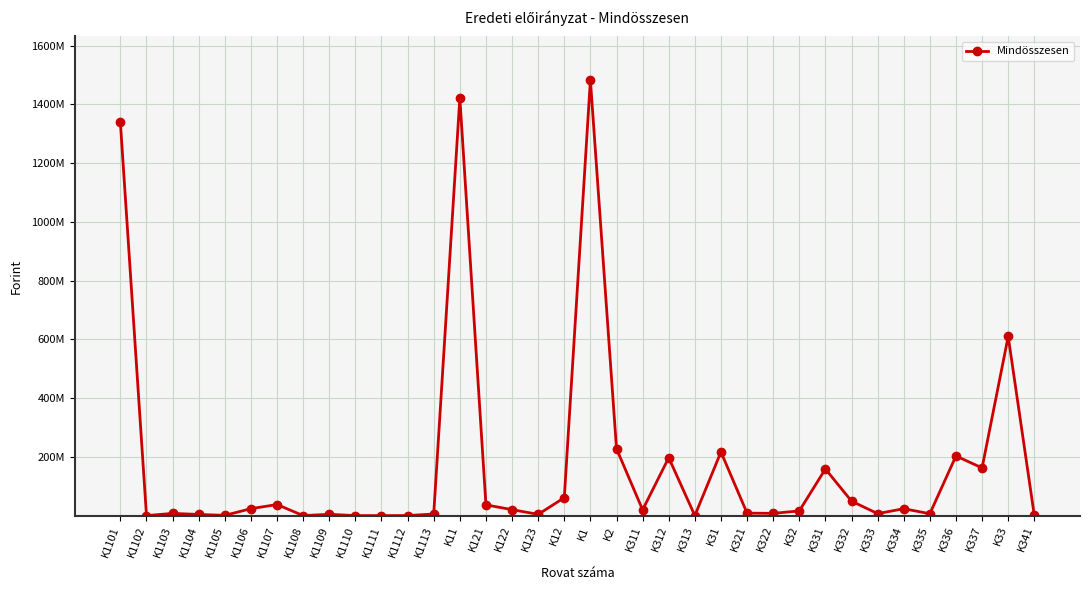

Where is the data nearest to the value 741321007?

K33